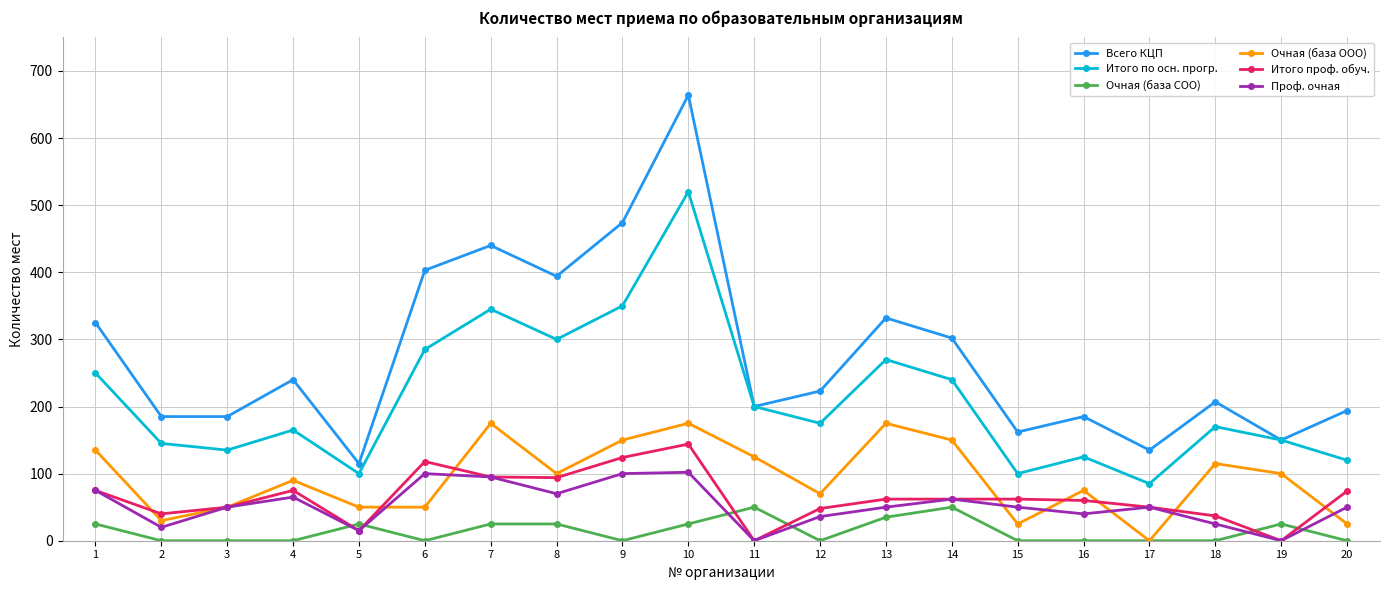

At which category is the sum across all series the highest?

10